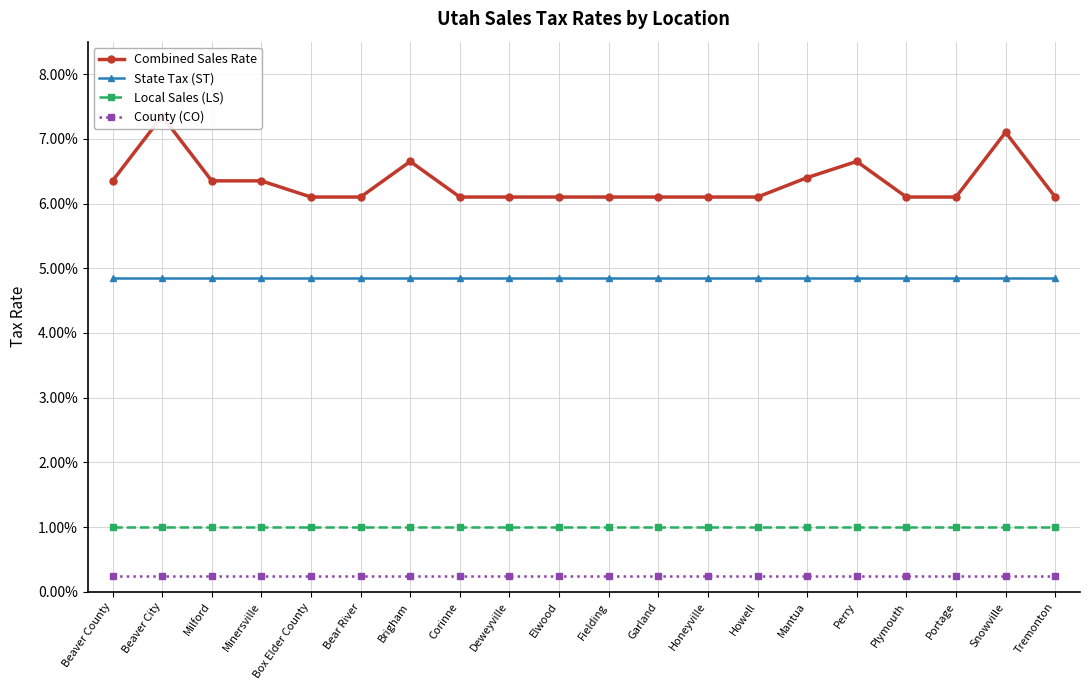

Reading right to left, extract all data points from this chart.

Combined Sales Rate: Tremonton=0.1	Snowville=0.1	Portage=0.1	Plymouth=0.1	Perry=0.1	Mantua=0.1	Howell=0.1	Honeyville=0.1	Garland=0.1	Fielding=0.1	Elwood=0.1	Deweyville=0.1	Corinne=0.1	Brigham=0.1	Bear River=0.1	Box Elder County=0.1	Minersville=0.1	Milford=0.1	Beaver City=0.1	Beaver County=0.1
State Tax (ST): Tremonton=0.0	Snowville=0.0	Portage=0.0	Plymouth=0.0	Perry=0.0	Mantua=0.0	Howell=0.0	Honeyville=0.0	Garland=0.0	Fielding=0.0	Elwood=0.0	Deweyville=0.0	Corinne=0.0	Brigham=0.0	Bear River=0.0	Box Elder County=0.0	Minersville=0.0	Milford=0.0	Beaver City=0.0	Beaver County=0.0
Local Sales (LS): Tremonton=0.0	Snowville=0.0	Portage=0.0	Plymouth=0.0	Perry=0.0	Mantua=0.0	Howell=0.0	Honeyville=0.0	Garland=0.0	Fielding=0.0	Elwood=0.0	Deweyville=0.0	Corinne=0.0	Brigham=0.0	Bear River=0.0	Box Elder County=0.0	Minersville=0.0	Milford=0.0	Beaver City=0.0	Beaver County=0.0
County (CO): Tremonton=0.0	Snowville=0.0	Portage=0.0	Plymouth=0.0	Perry=0.0	Mantua=0.0	Howell=0.0	Honeyville=0.0	Garland=0.0	Fielding=0.0	Elwood=0.0	Deweyville=0.0	Corinne=0.0	Brigham=0.0	Bear River=0.0	Box Elder County=0.0	Minersville=0.0	Milford=0.0	Beaver City=0.0	Beaver County=0.0